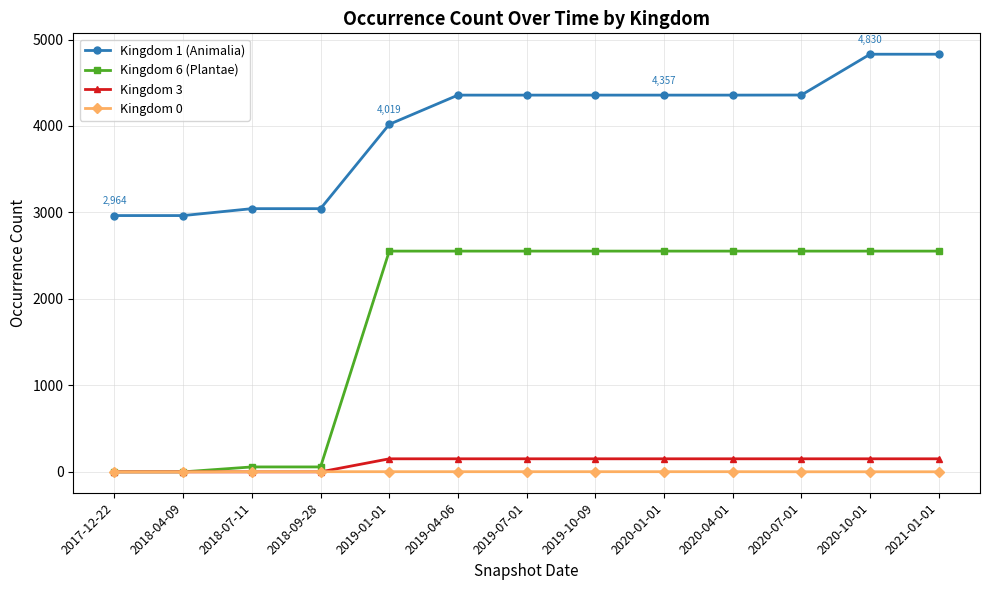

True or false: Kingdom 6 (Plantae) and Kingdom 1 (Animalia) intersect in this chart.

False